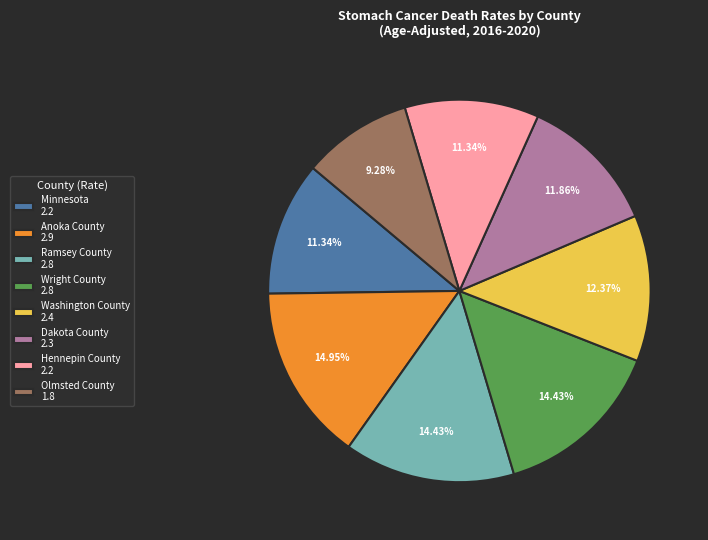

To the nearest percent, what is the average slice percentage?

12%